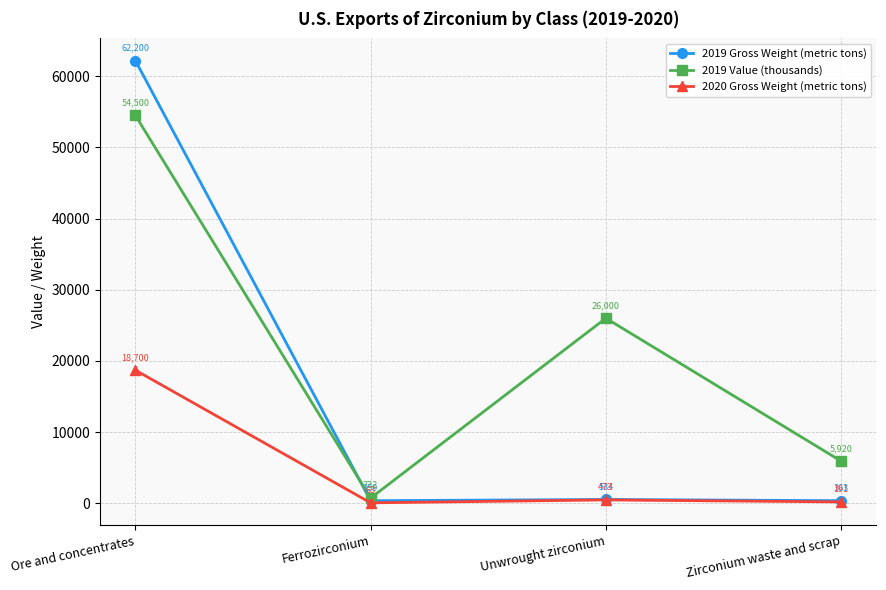

Reading right to left, what are all the values shown in this chart?

2019 Gross Weight (metric tons): Zirconium waste and scrap=363	Unwrought zirconium=534	Ferrozirconium=359	Ore and concentrates=62200
2019 Value (thousands): Zirconium waste and scrap=5920	Unwrought zirconium=26000	Ferrozirconium=732	Ore and concentrates=54500
2020 Gross Weight (metric tons): Zirconium waste and scrap=191	Unwrought zirconium=473	Ferrozirconium=63	Ore and concentrates=18700